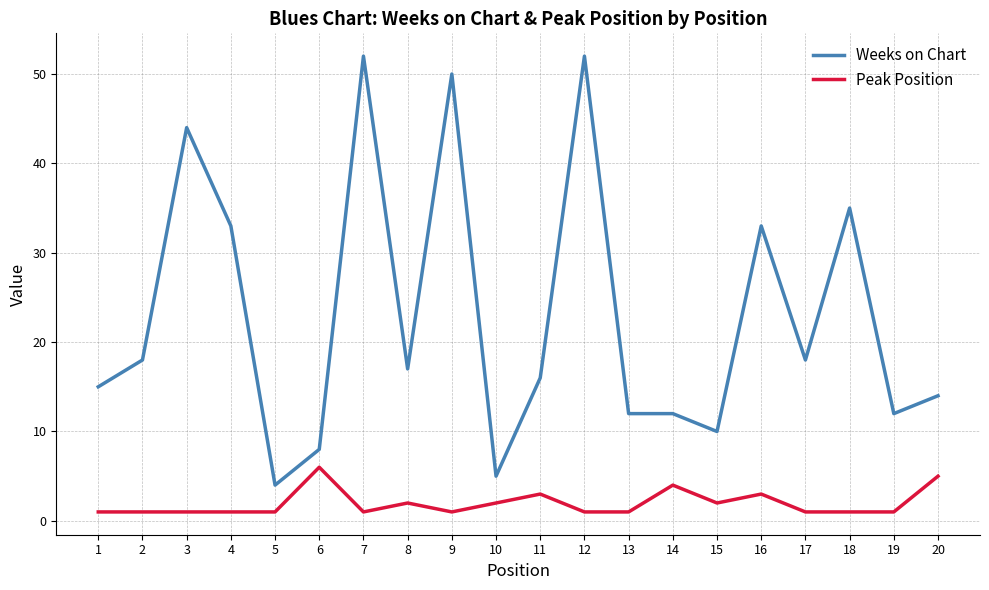

What is the total value across all series at 13?

13